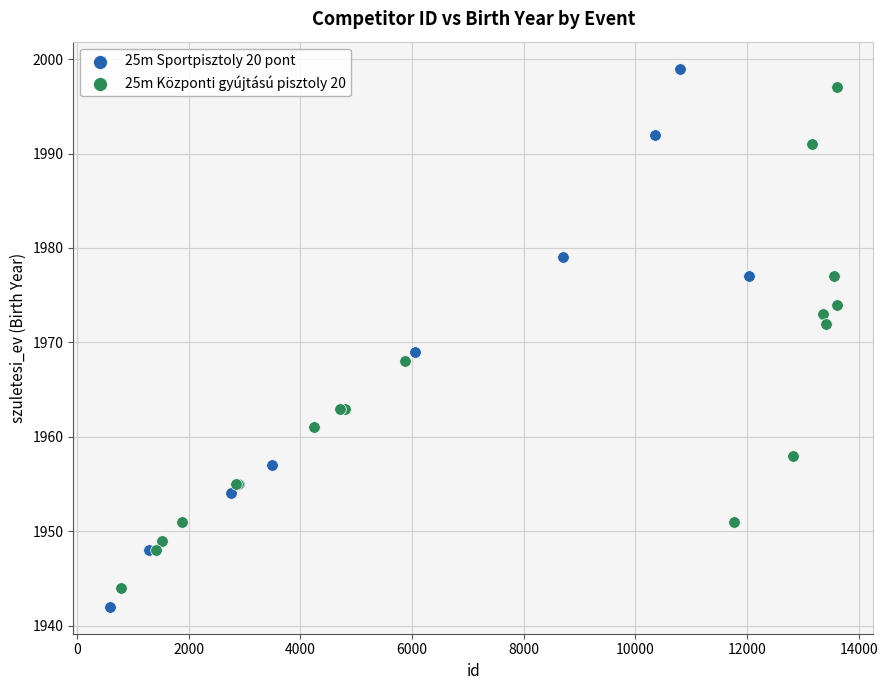

What are all the series names shown in the legend?

25m Sportpisztoly 20 pont, 25m Központi gyújtású pisztoly 20